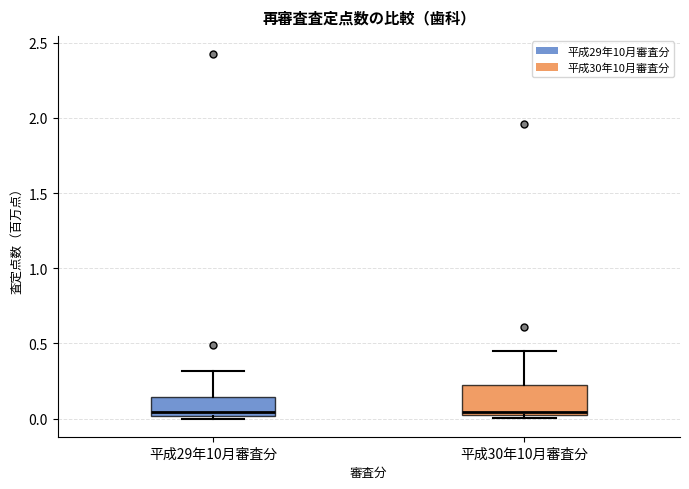

Reading left to right, read every box against the y-axis: the position of its median line, the range the box covers, and the ends of its whiskers. The values are not printed on the chart, so give them approximately, as read against the axis.

平成29年10月審査分: median 0.05, box 0.00 to 0.15, whiskers 0.00 (just below the box's lower edge) to 0.30
平成30年10月審査分: median 0.05, box 0.00 to 0.20, whiskers 0.00 (just below the box's lower edge) to 0.45